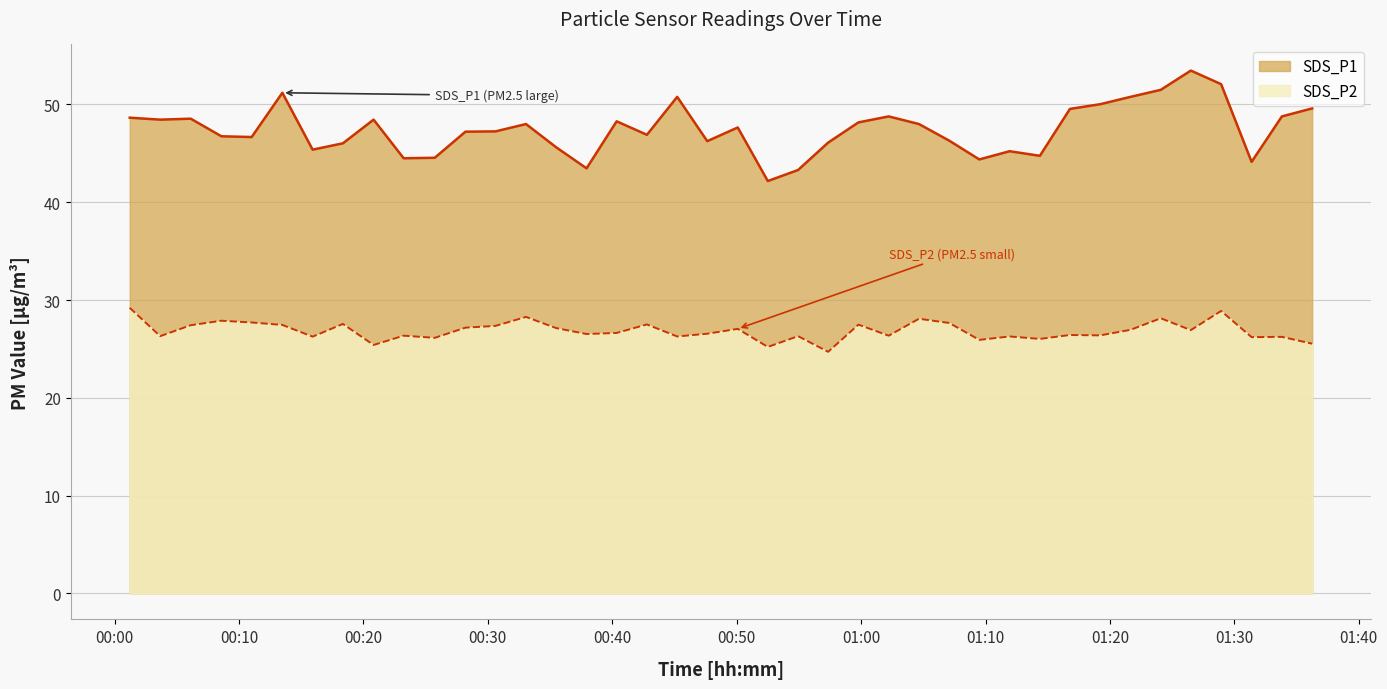

At how many categories does at least one series exceed 25?

40